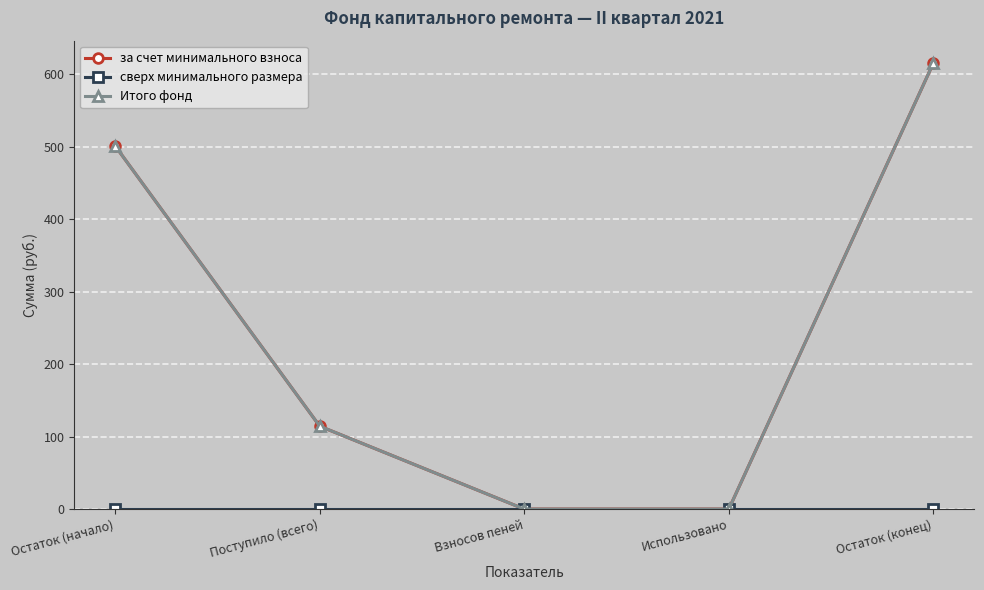

What is the difference between the maximum and minimum values in the Итого фонд series?

615.7